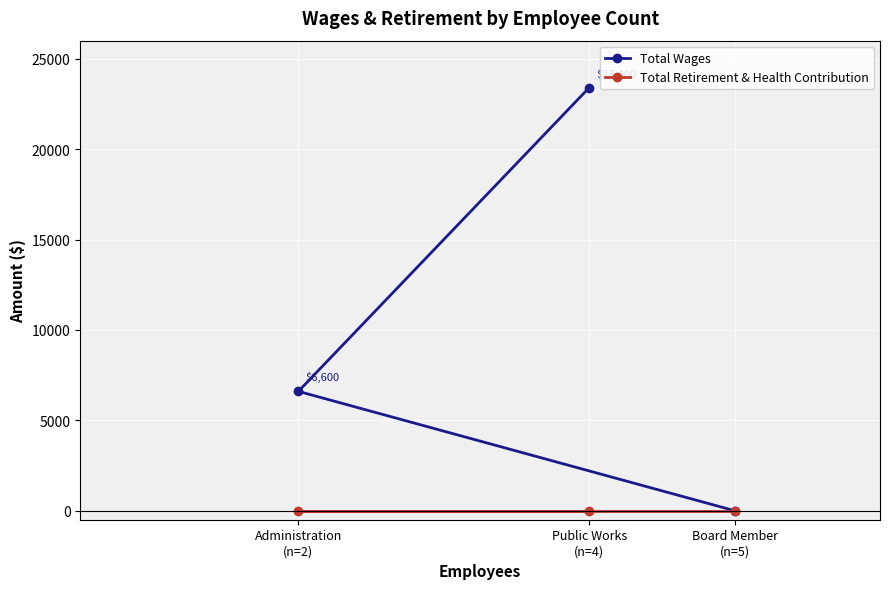

What is the label of the 3rd point from the left?

Board Member
(n=5)